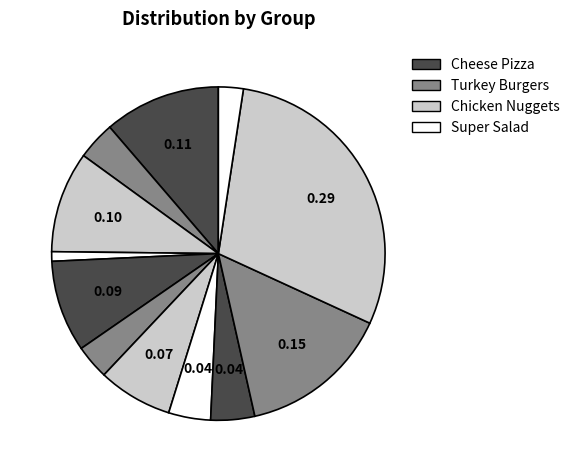

How many segments does this pie chart have?

12